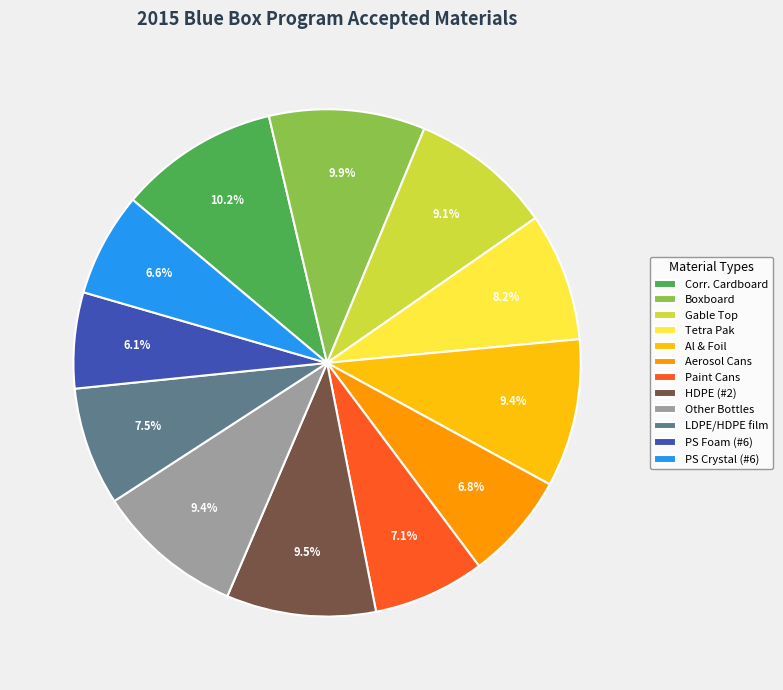

Is there any slice that represents more than half of the pie?

No